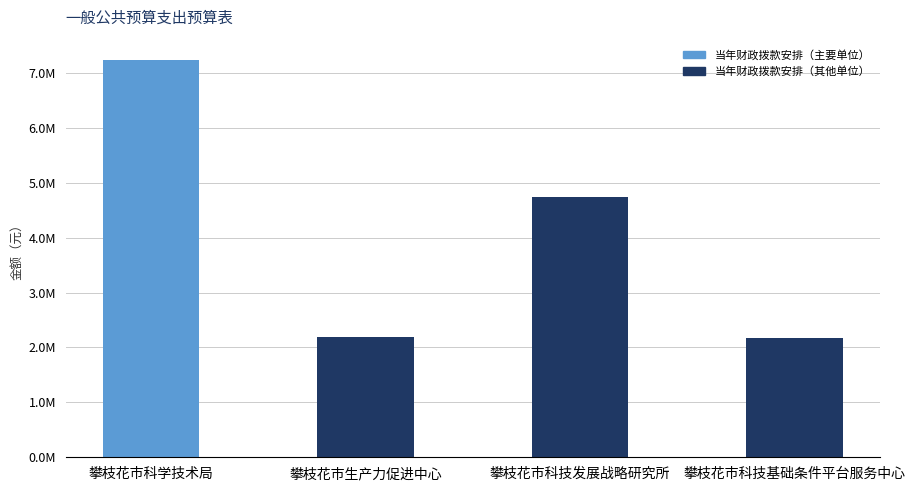

Rank the categories by value from highest to lowest.

攀枝花市科学技术局, 攀枝花市科技发展战略研究所, 攀枝花市生产力促进中心, 攀枝花市科技基础条件平台服务中心